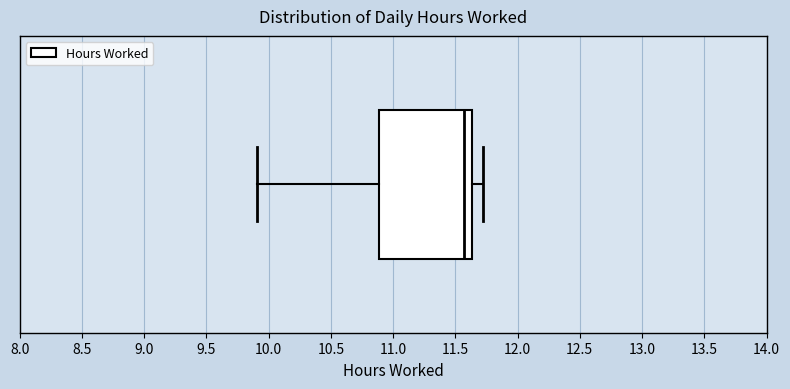

Where is the right edge of the box on the x-axis? The values are not printed on the chart, so give them approximately, as read against the axis.

11.65